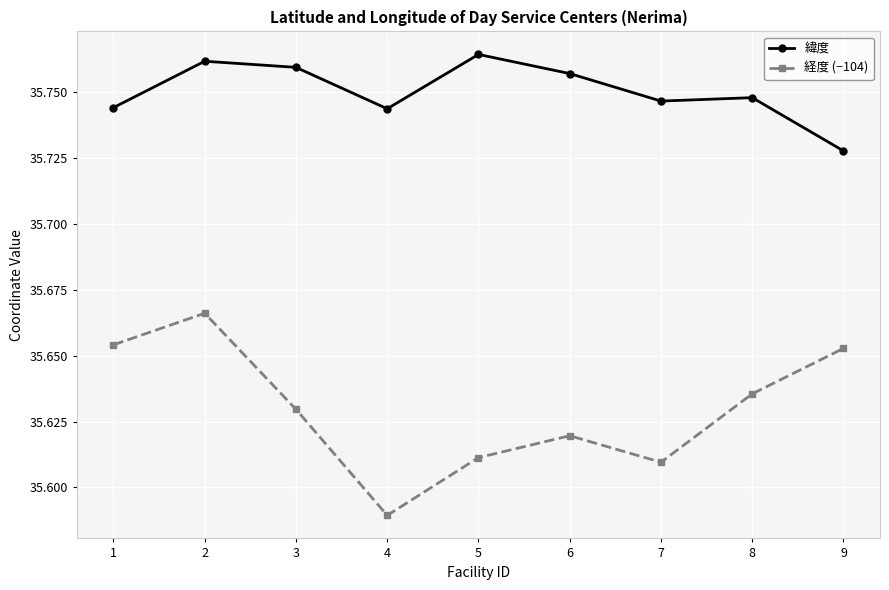

True or false: 経度 (−104) and 緯度 cross at least once.

False